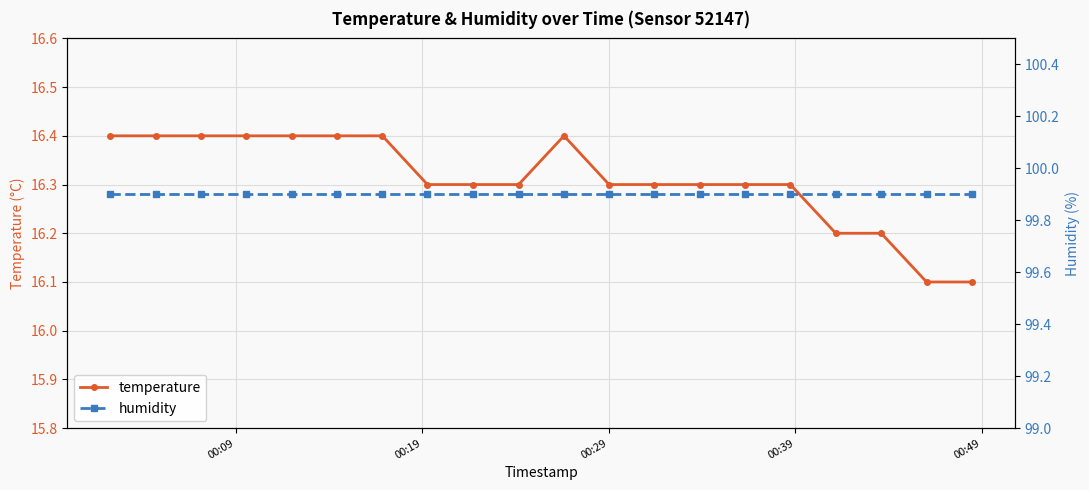

How many temperature values are between 16 and 17?

20